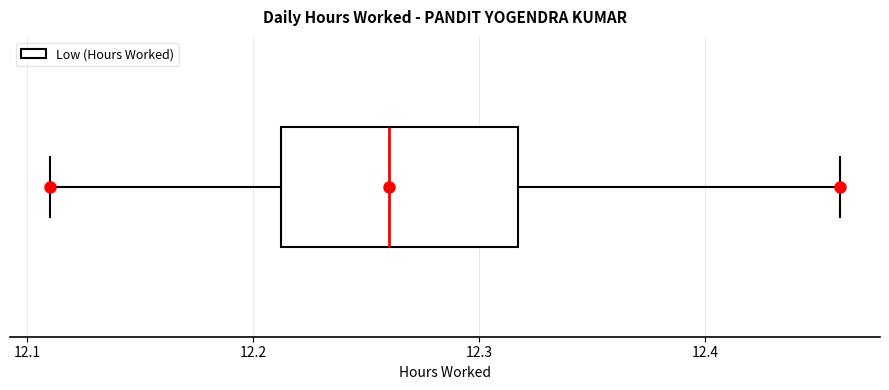

Read this box plot against the x-axis: the position of the median line, the range covered by the box, and the ends of both whiskers. The values are not printed on the chart, so give them approximately, as read against the axis.

median 12.26, box 12.21 to 12.32, whiskers 12.11 to 12.46